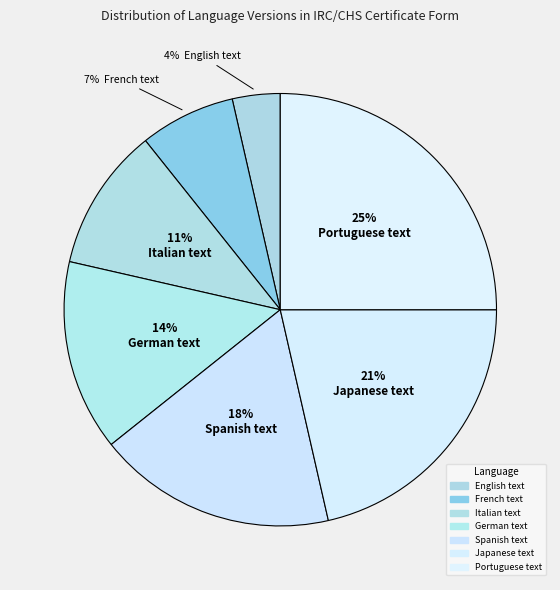

Count the number of slices in the pie.

7